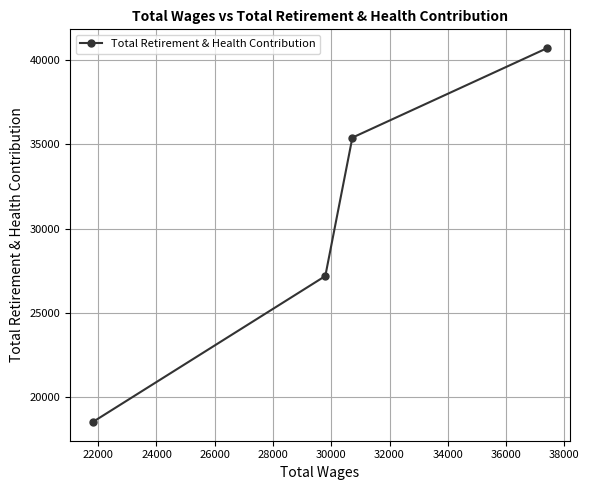

Count the number of categories in the chart.

4